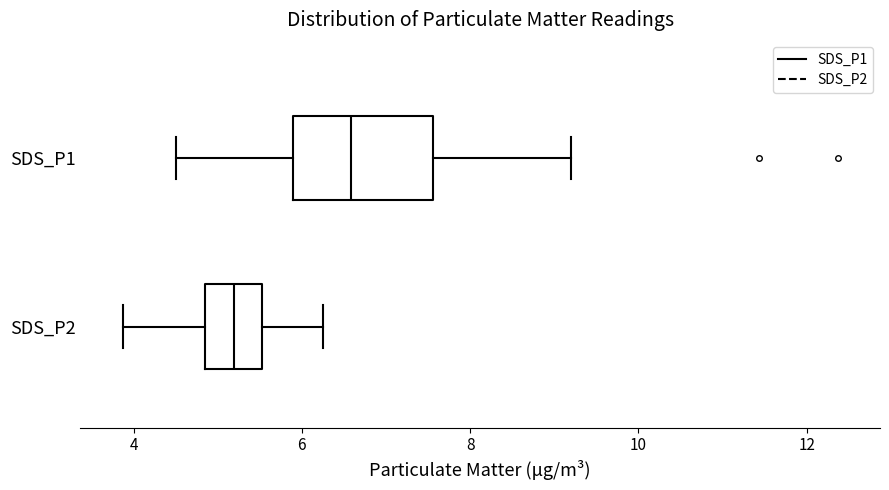

Which box's median line is the furthest to the right?

SDS_P1